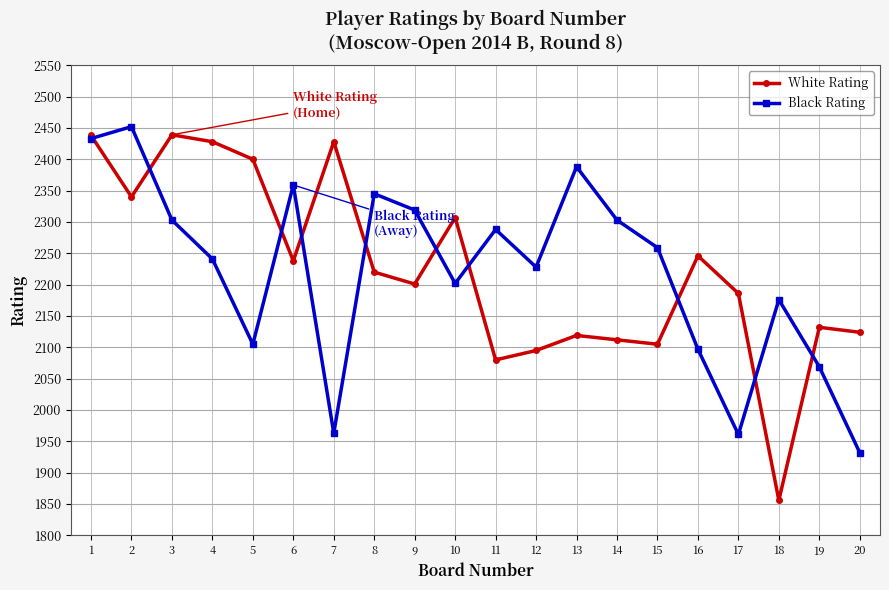

Which series has the widest spread of values?

White Rating